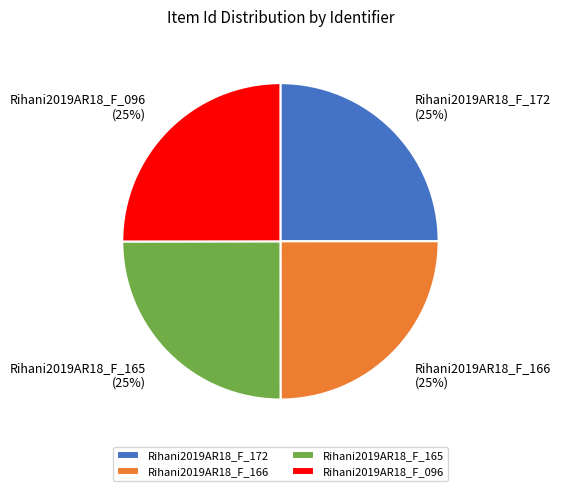

Is it true that Rihani2019AR18_F_096 is 25% of the pie?

True